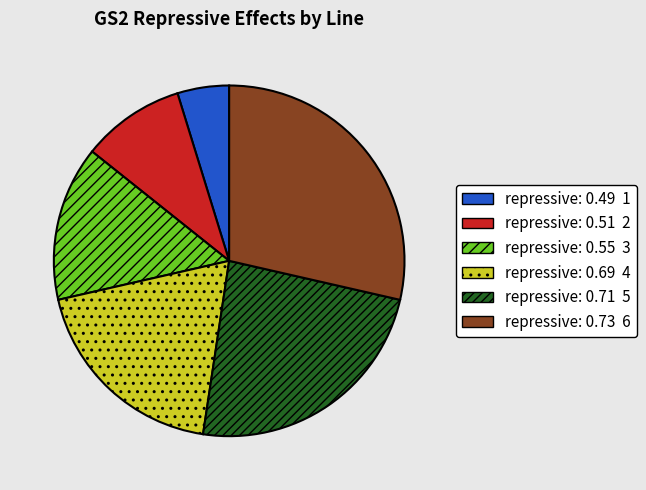

Which category has the biggest portion of the pie?

repressive: 0.73